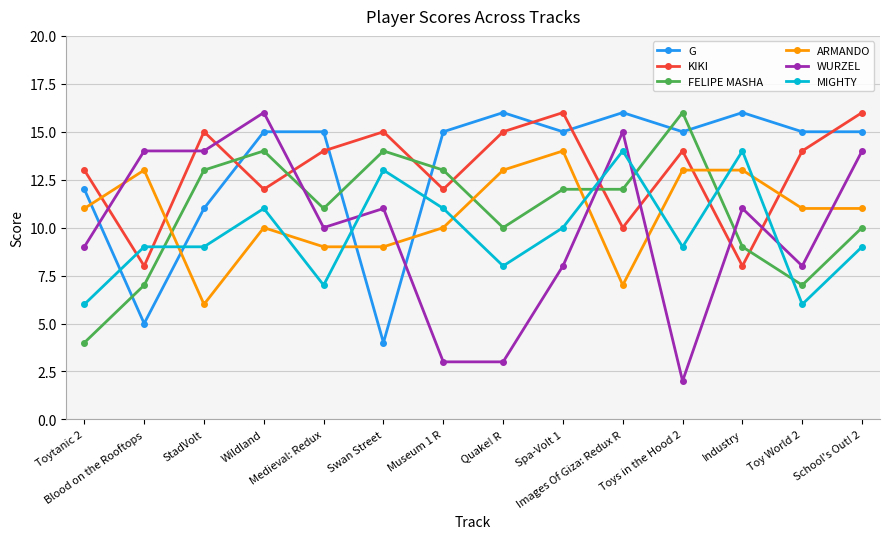

What are all the series names shown in the legend?

G, KIKI, FELIPE MASHA, ARMANDO, WURZEL, MIGHTY